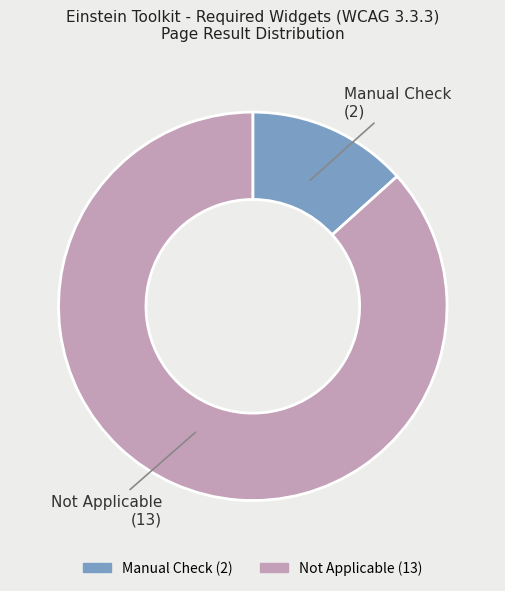

Which category has the smallest portion of the pie?

Manual Check